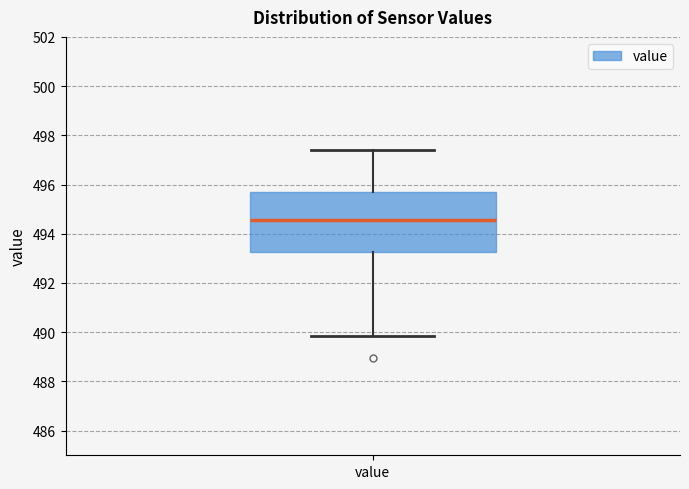

Transcribe this box plot: give where the median line is, the range the box spans, and where the two whiskers end, as read against the y-axis. The values are not printed on the chart, so give them approximately, as read against the axis.

median 494.6, box 493.2 to 495.6, whiskers 489.8 to 497.4